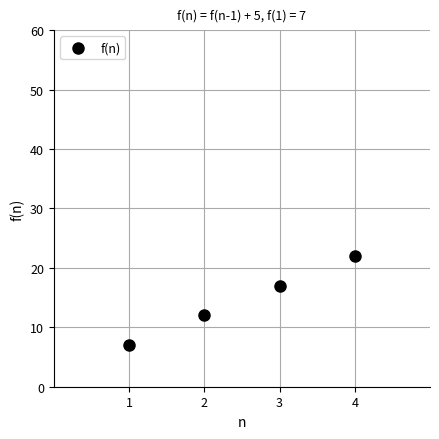

What Y value in the scatter plot is closest to 14?

12